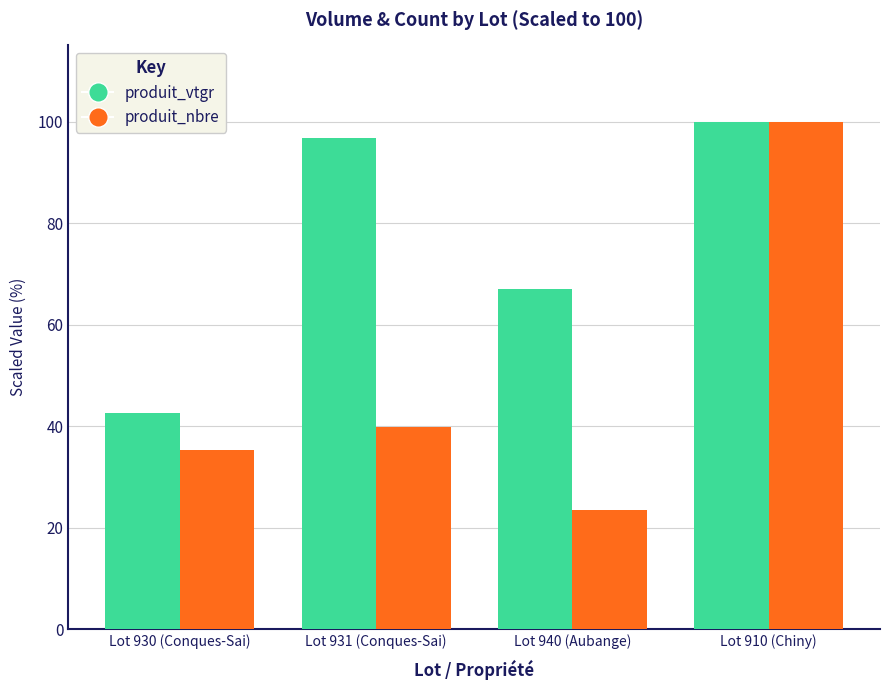

At which category is the sum across all series the highest?

Lot 910 (Chiny)